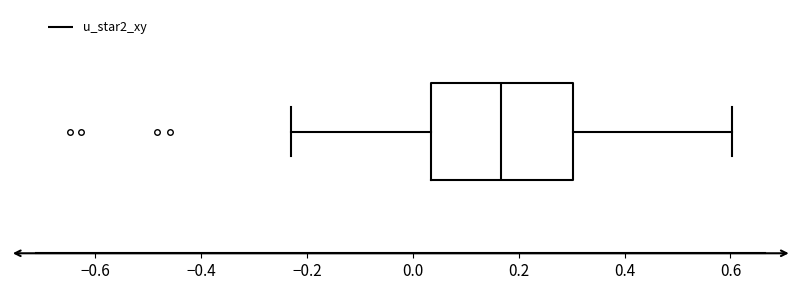

Read this box plot against the x-axis: the position of the median line, the range covered by the box, and the ends of both whiskers. The values are not printed on the chart, so give them approximately, as read against the axis.

median 0.16, box 0.04 to 0.30, whiskers -0.24 to 0.60